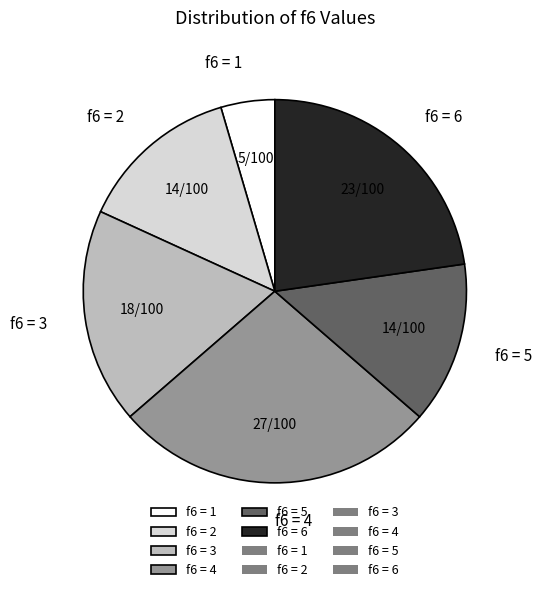

Which category has the biggest portion of the pie?

f6 = 4